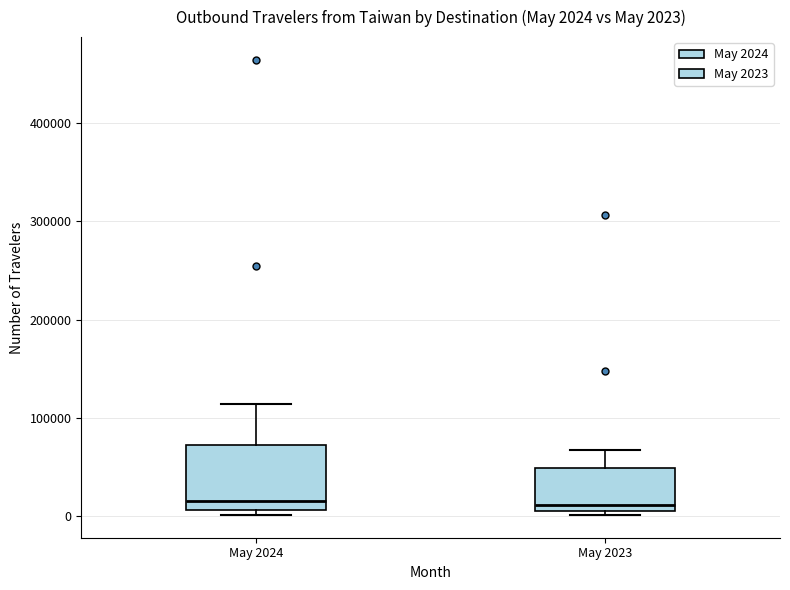

Which box is the tallest, from its lower edge to its upper edge?

May 2024